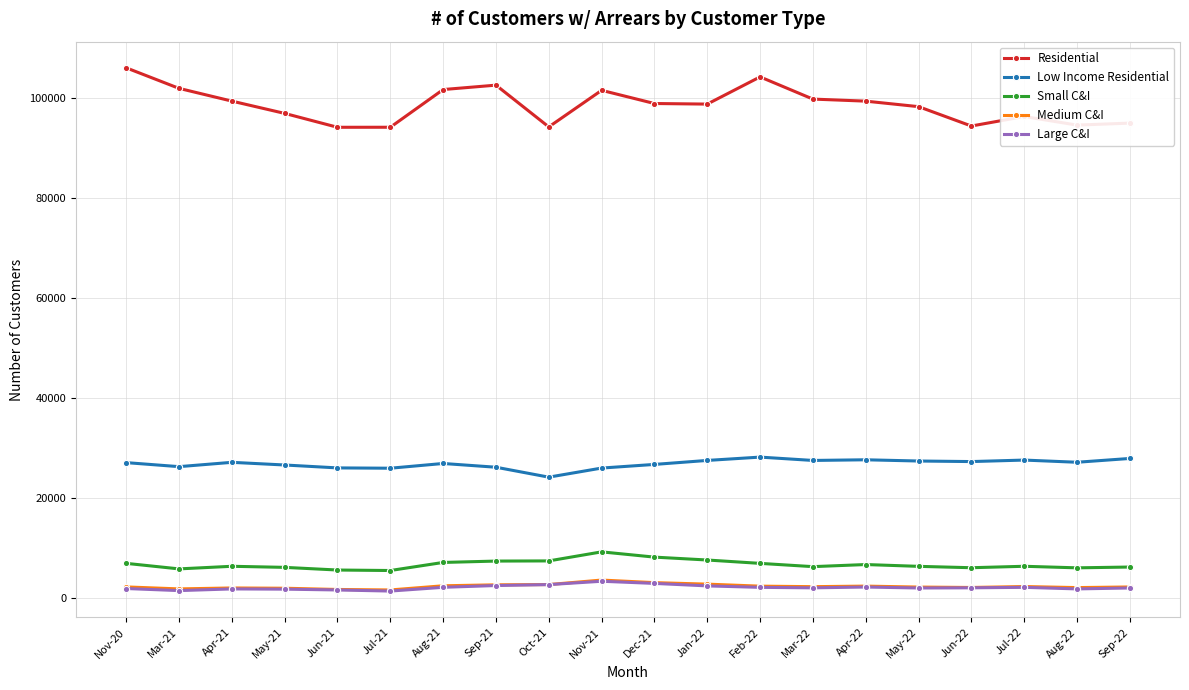

Which series has the widest spread of values?

Residential